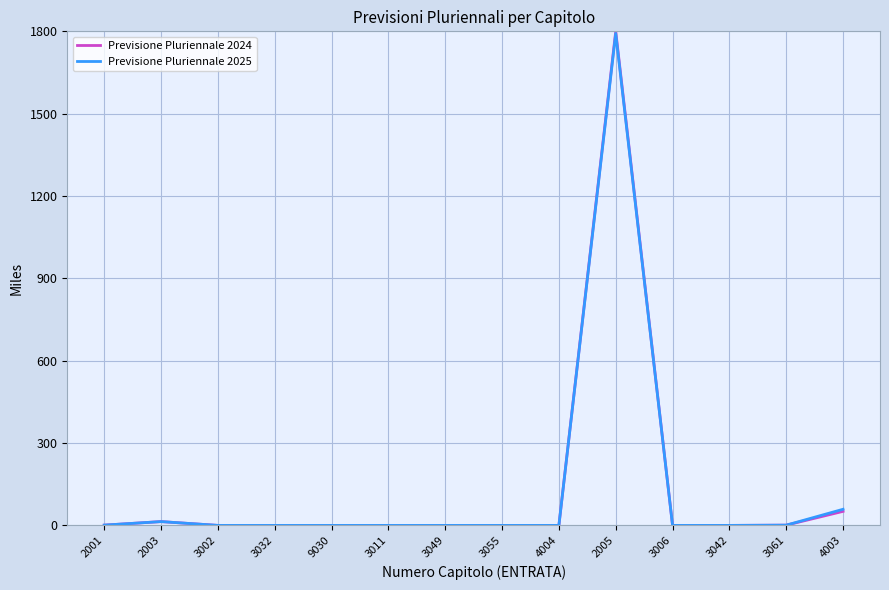

What is the average value of the Previsione Pluriennale 2025 series?

133.4